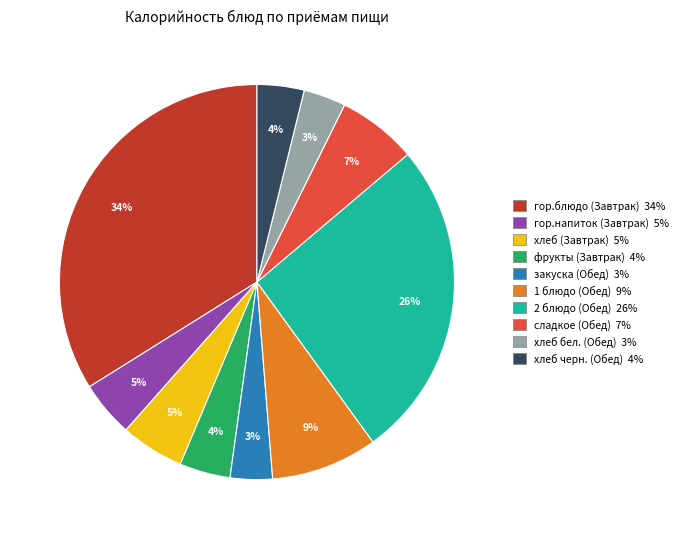

To the nearest percent, what portion does закуска (Обед) 3% represent?

3%